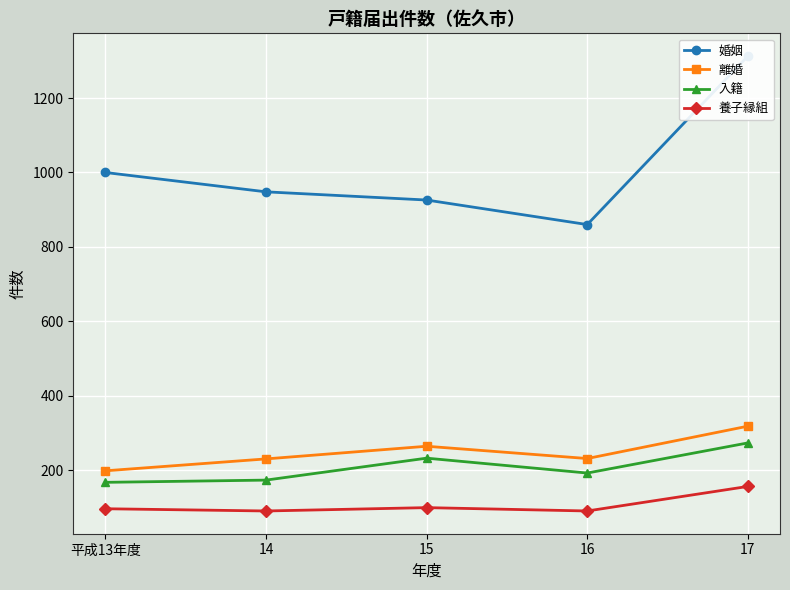

Reading left to right, list all the values displayed in this chart.

婚姻: 平成13年度=1000	14=948	15=926	16=860	17=1313
離婚: 平成13年度=198	14=230	15=264	16=231	17=318
入籍: 平成13年度=167	14=173	15=232	16=192	17=273
養子縁組: 平成13年度=96	14=90	15=99	16=90	17=156